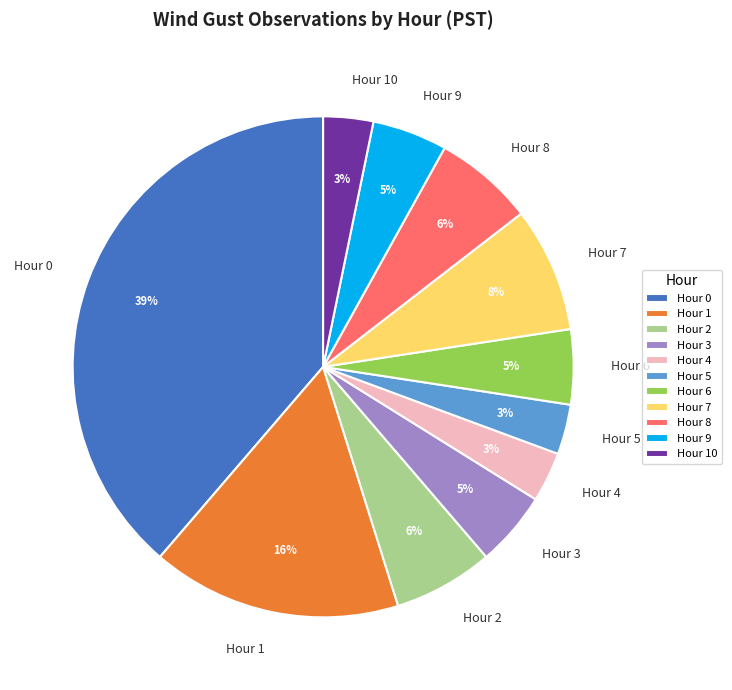

To the nearest percent, what portion does Hour 3 represent?

5%